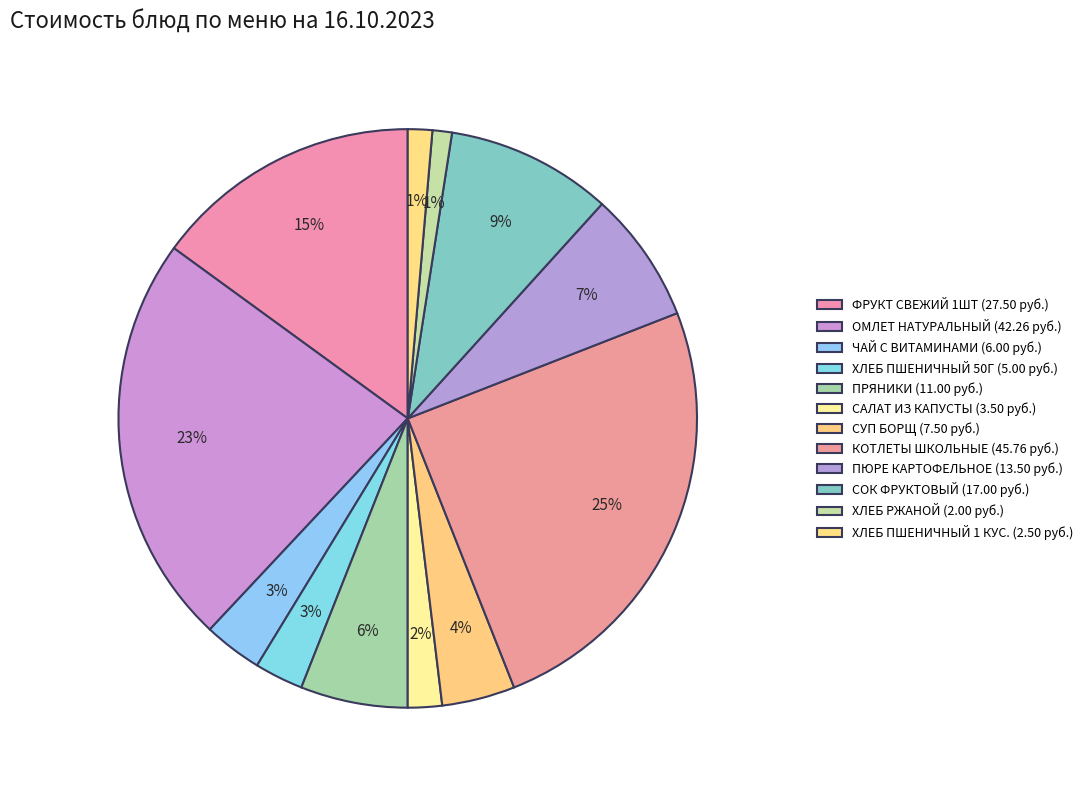

To the nearest percent, what is the average slice percentage?

8%